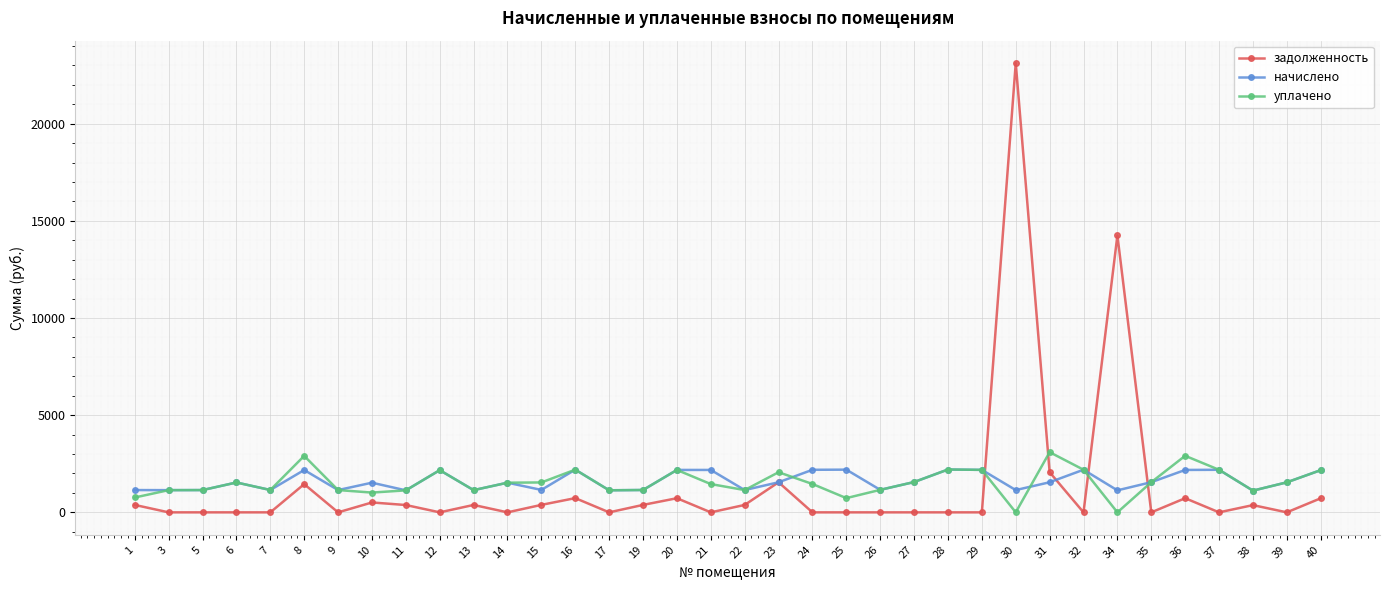

Is it true that начислено equals 1548.5 at 23?

True